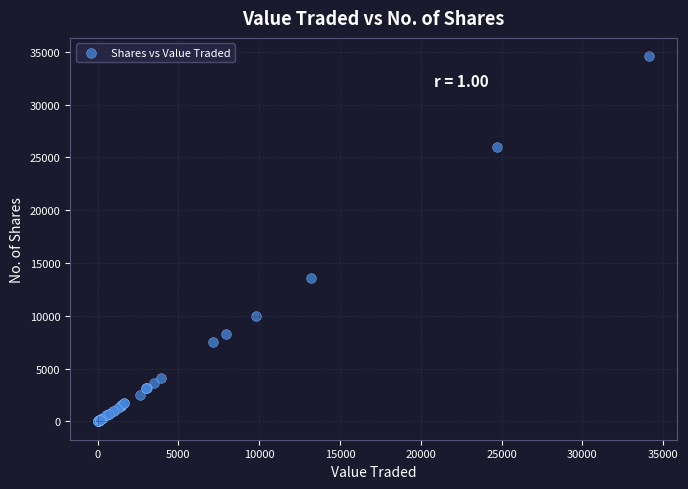

What Y value in the scatter plot is closest to 17294?

13600